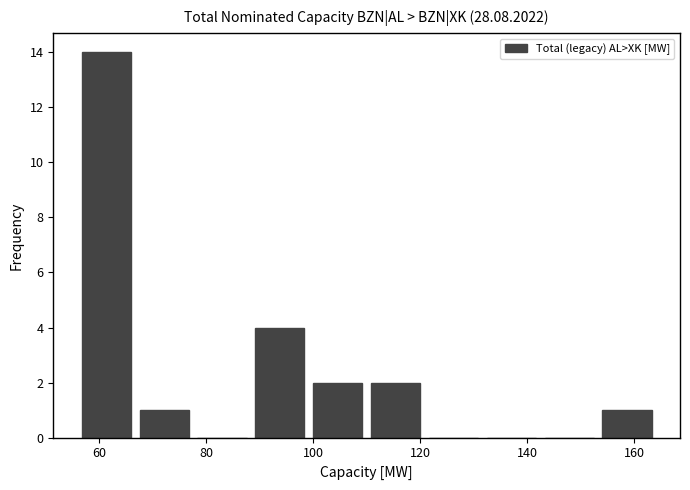

Reading left to right, list every bar in this chart as the range it spans on the x-axis followed by its height. Neither the bar edges nor the heights are printed on the chart, so give them approximately, as read against the axes.

56.0 to 66.8: 14
66.8 to 77.6: 1
77.6 to 88.4: 0
88.4 to 99.2: 4
99.2 to 110.0: 2
110.0 to 120.8: 2
120.8 to 131.6: 0
131.6 to 142.4: 0
142.4 to 153.2: 0
153.2 to 164.0: 1